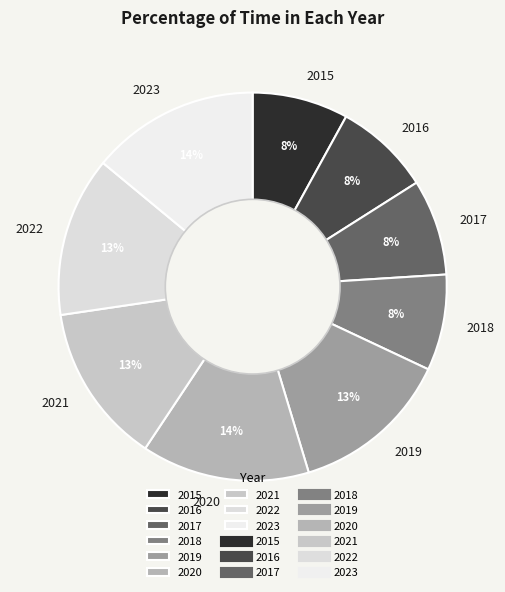

To the nearest percent, what is the average slice percentage?

11%